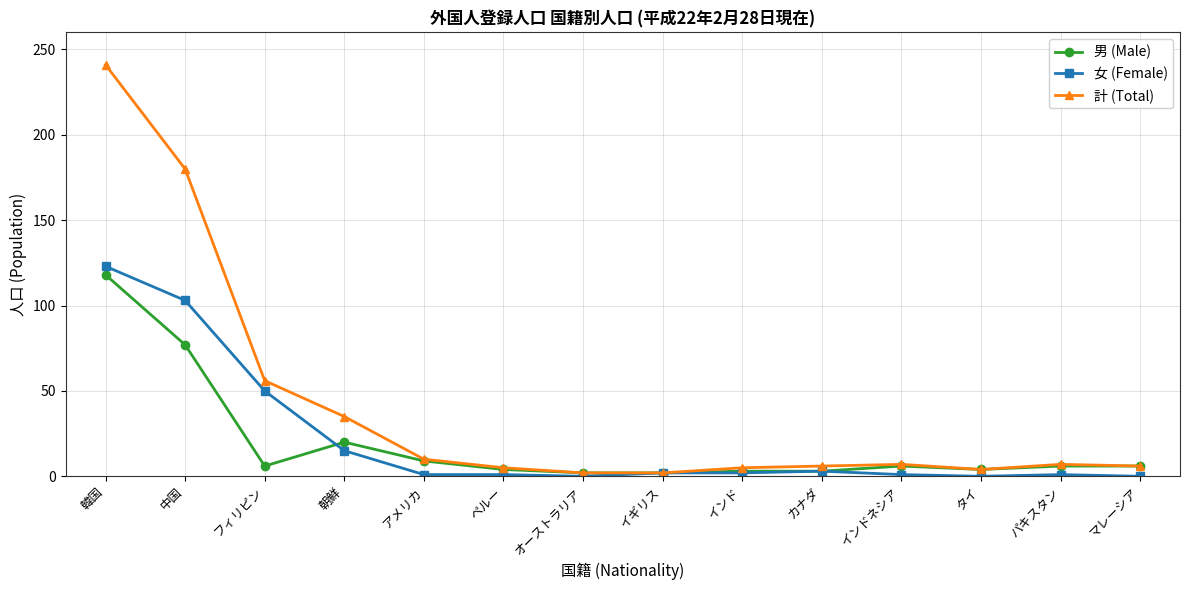

Is it true that 男 (Male) equals 112 at 中国?

False